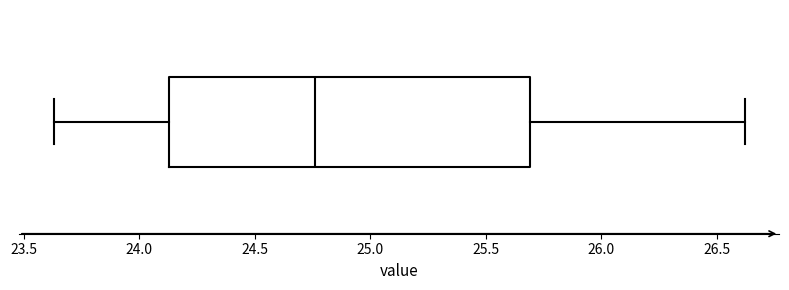

Read this box plot against the x-axis: the position of the median line, the range covered by the box, and the ends of both whiskers. The values are not printed on the chart, so give them approximately, as read against the axis.

median 24.75, box 24.15 to 25.70, whiskers 23.65 to 26.60